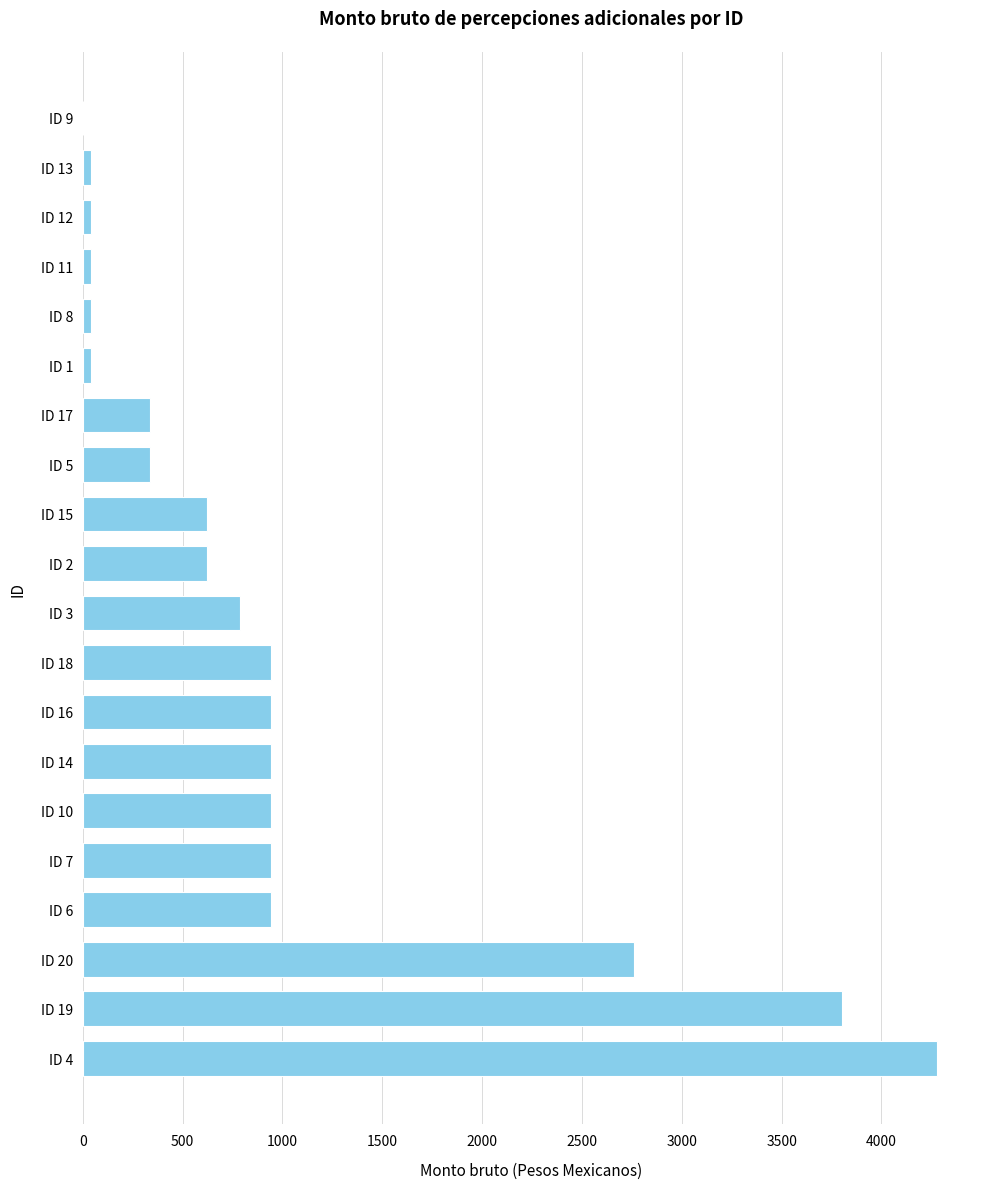

Are the bars horizontal?

Yes